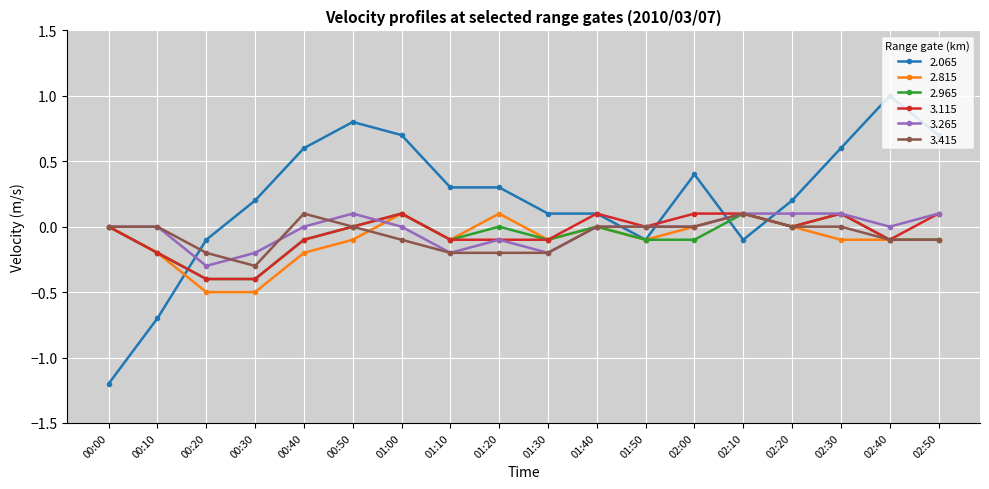

True or false: 3.265 has a value of 0.2 at 02:30.

False